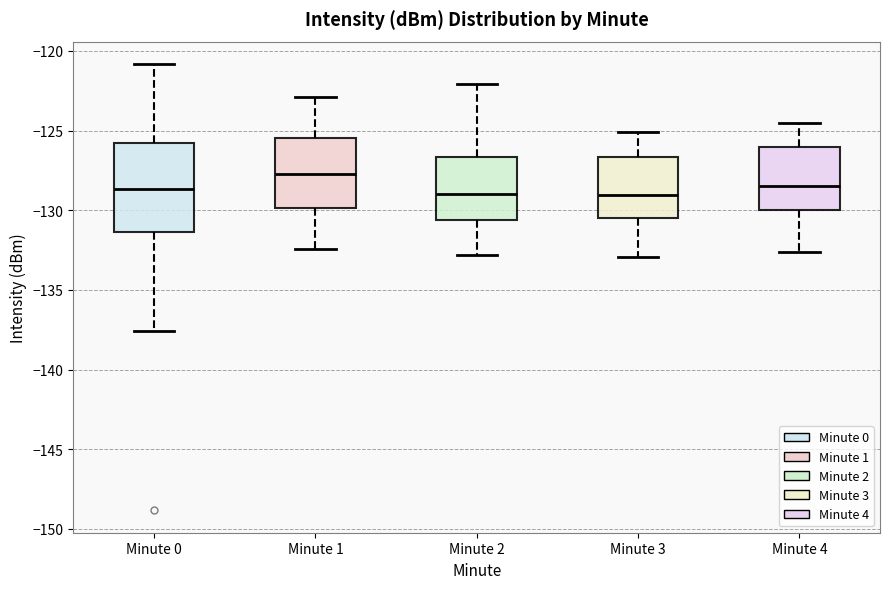

Reading left to right, transcribe this box plot: for each box, give where its median line is, the range the box spans, and where its two whiskers end, as read against the y-axis. The values are not printed on the chart, so give them approximately, as read against the axis.

Minute 0: median -128.5, box -131.5 to -126.0, whiskers -137.5 to -121.0
Minute 1: median -127.5, box -130.0 to -125.5, whiskers -132.5 to -123.0
Minute 2: median -129.0, box -130.5 to -126.5, whiskers -133.0 to -122.0
Minute 3: median -129.0, box -130.5 to -126.5, whiskers -133.0 to -125.0
Minute 4: median -128.5, box -130.0 to -126.0, whiskers -132.5 to -124.5